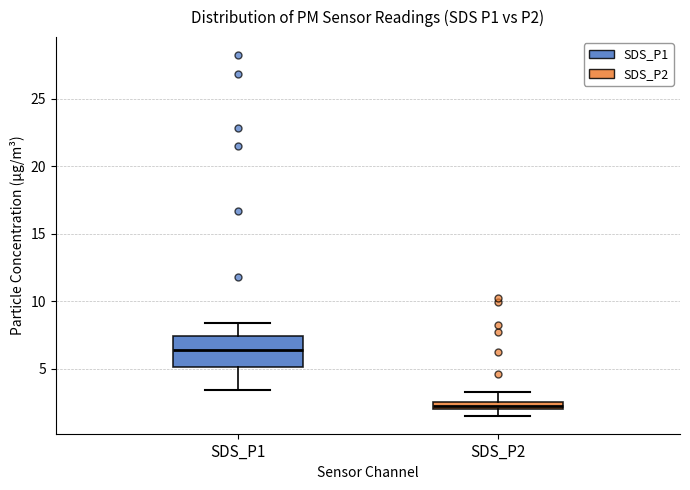

Which box has the lowest median line?

SDS_P2